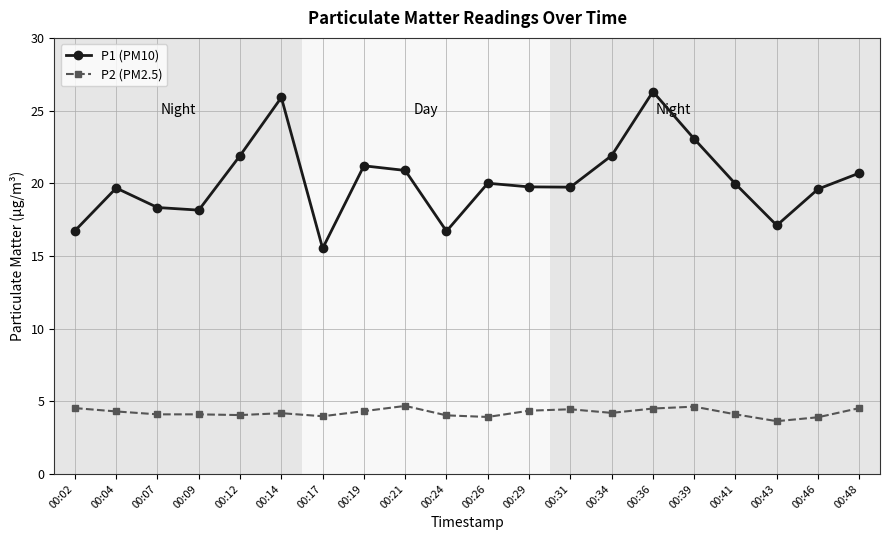

List the series in order of their peak value, lowest first.

P2 (PM2.5), P1 (PM10)